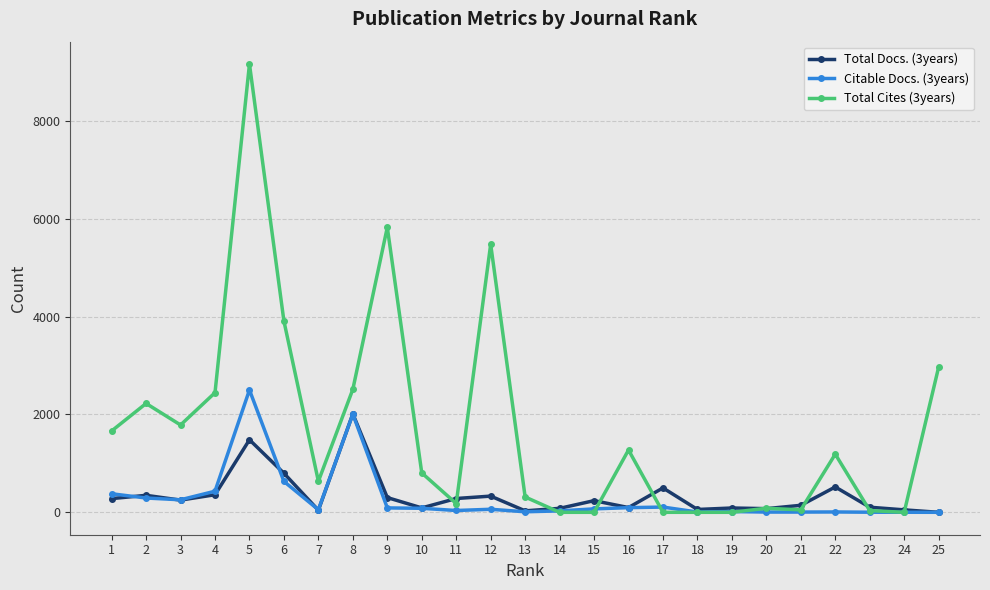

What is the difference between the maximum and second lowest values in the Citable Docs. (3years) series?

2498